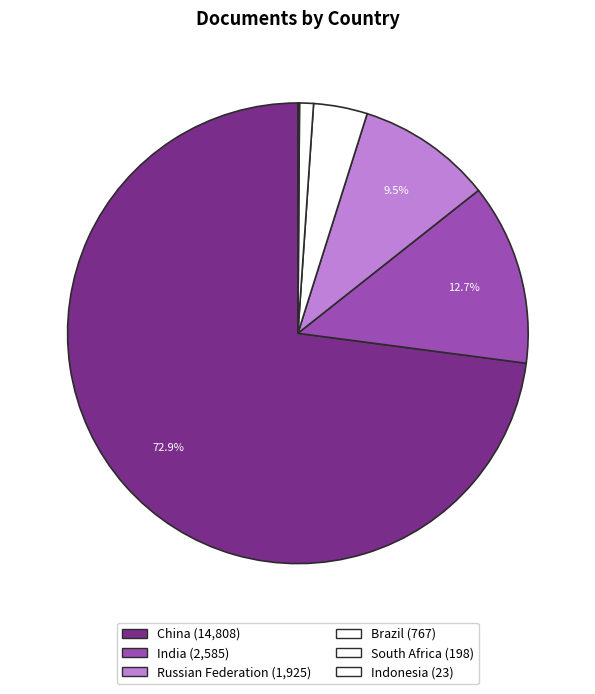

What is the change in value from Russian Federation to Indonesia?

-1902